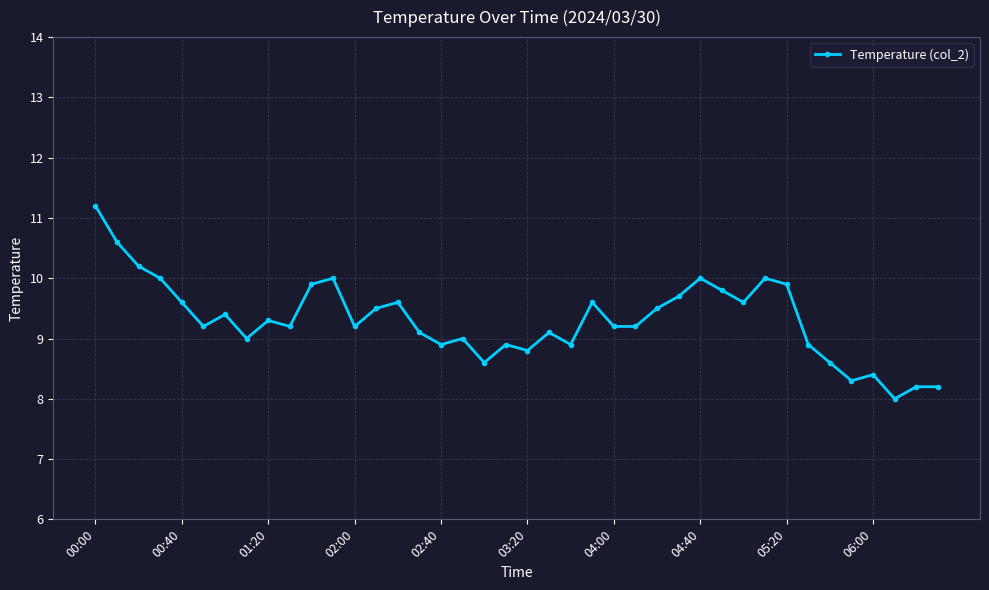

What is the value of the 7th point from the left?

9.4